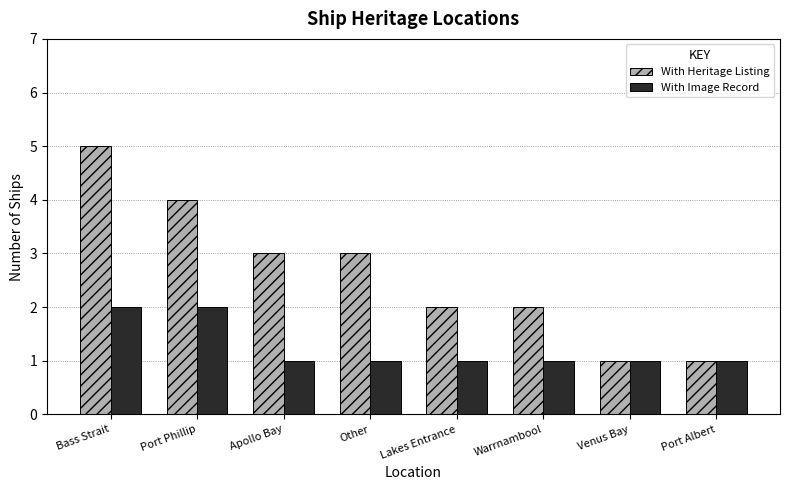

How many data points does each series have?

8